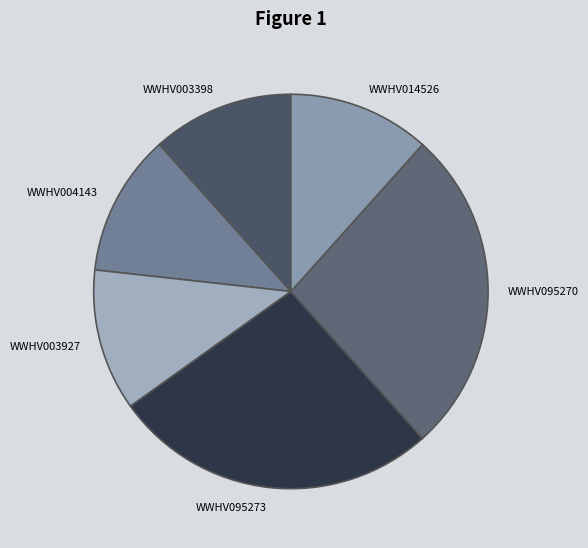

How many segments does this pie chart have?

6